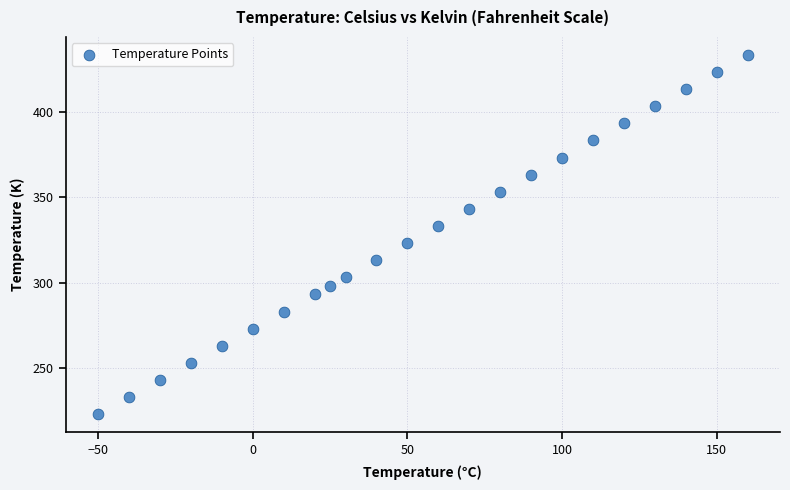

What is the range of X values (max minus min)?

210.0